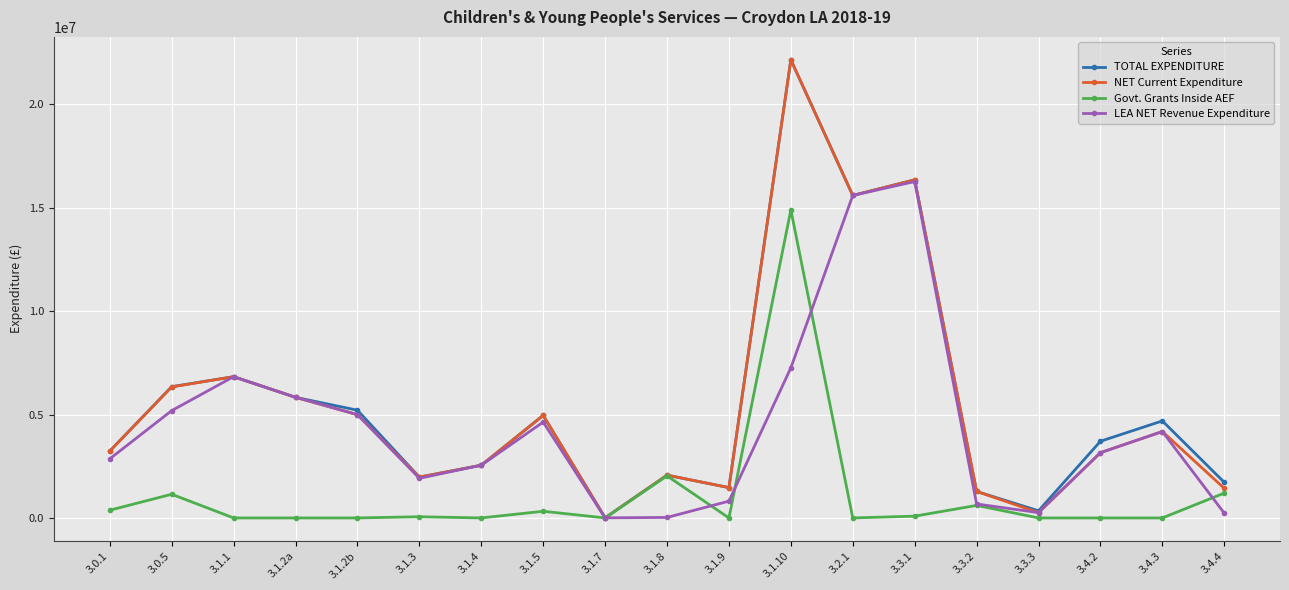

What is the label of the 1st point from the right?

3.4.4